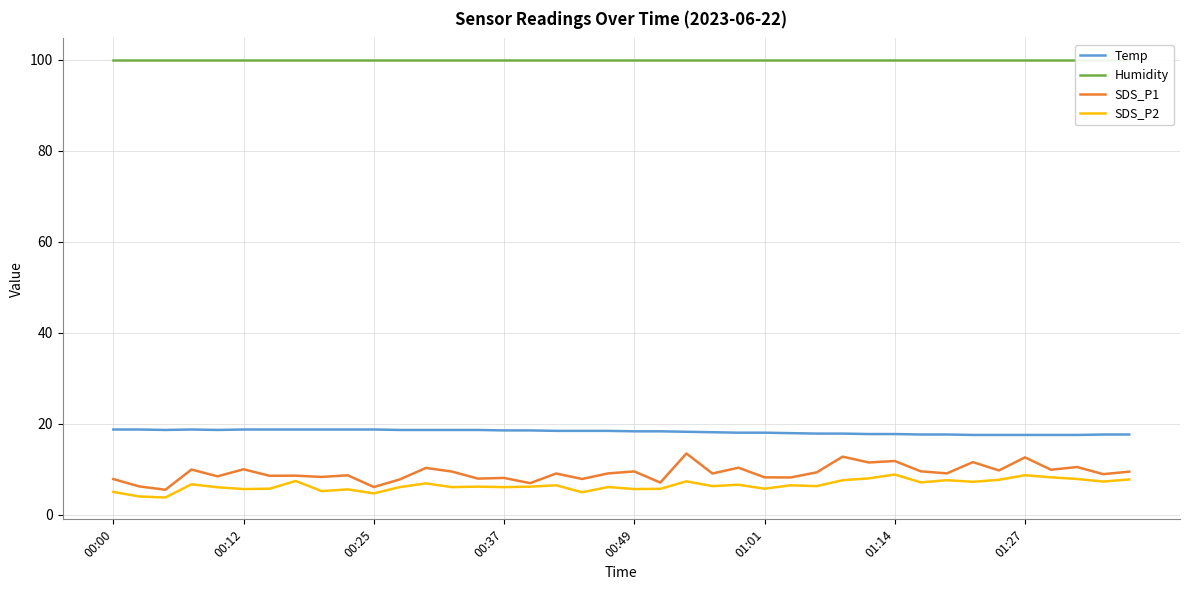

True or false: Humidity and SDS_P2 cross at least once.

False